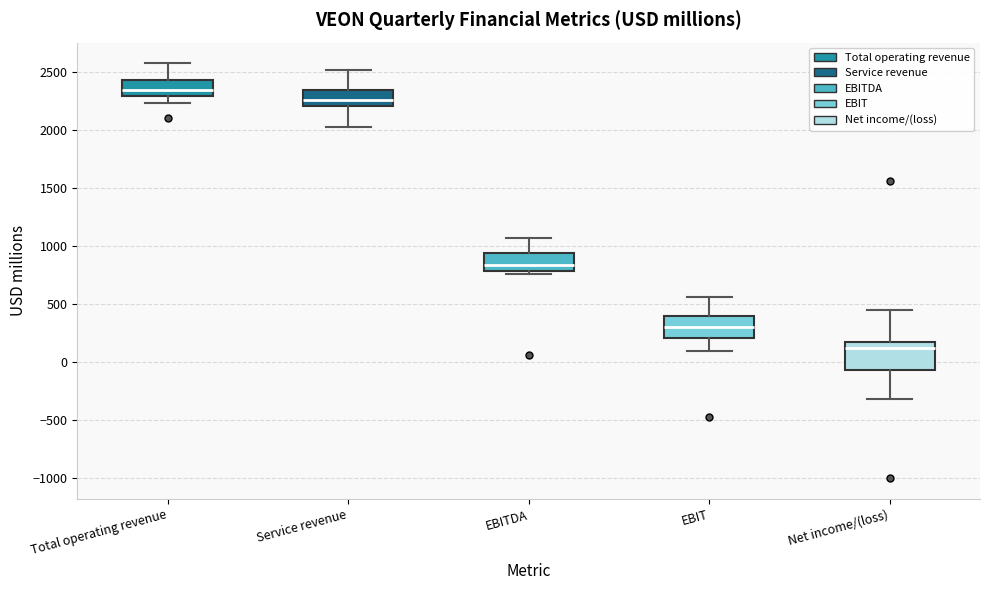

Reading left to right, read every box against the y-axis: the position of its median line, the range the box covers, and the ends of its whiskers. The values are not printed on the chart, so give them approximately, as read against the axis.

Total operating revenue: median 2350, box 2300 to 2400, whiskers 2250 to 2550
Service revenue: median 2250, box 2200 to 2350, whiskers 2000 to 2500
EBITDA: median 850, box 800 to 950, whiskers 750 to 1050
EBIT: median 300, box 200 to 400, whiskers 100 to 550
Net income/(loss): median 100, box -50 to 150, whiskers -300 to 450